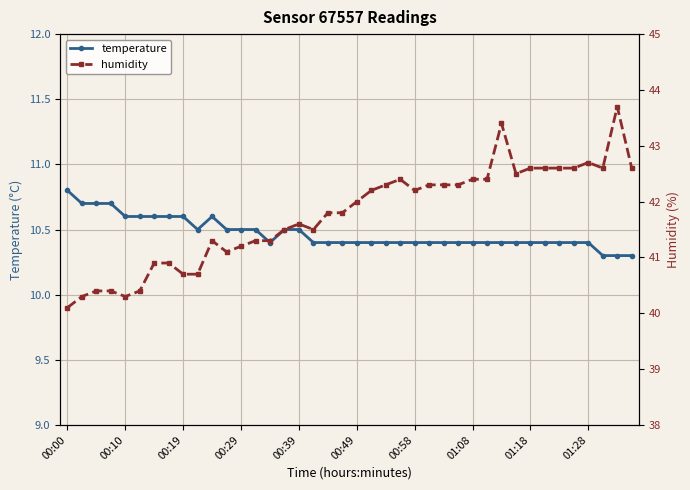

How many data points in humidity are less than 42?

20